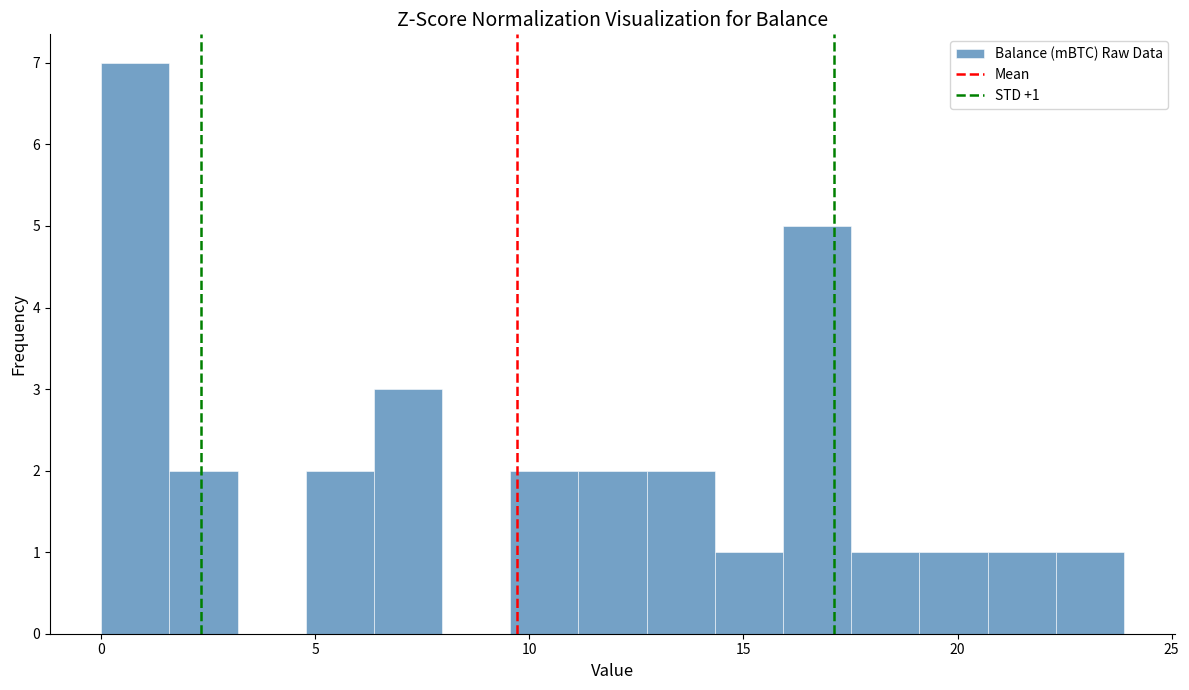

Around what value on the x-axis is the tallest bar? Give the approximate position of its centre, as read against the axis.

1.0